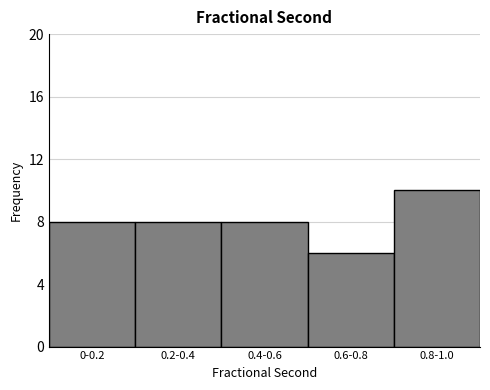

Reading left to right, extract all data points from this chart.

0-0.2=8	0.2-0.4=8	0.4-0.6=8	0.6-0.8=6	0.8-1.0=10